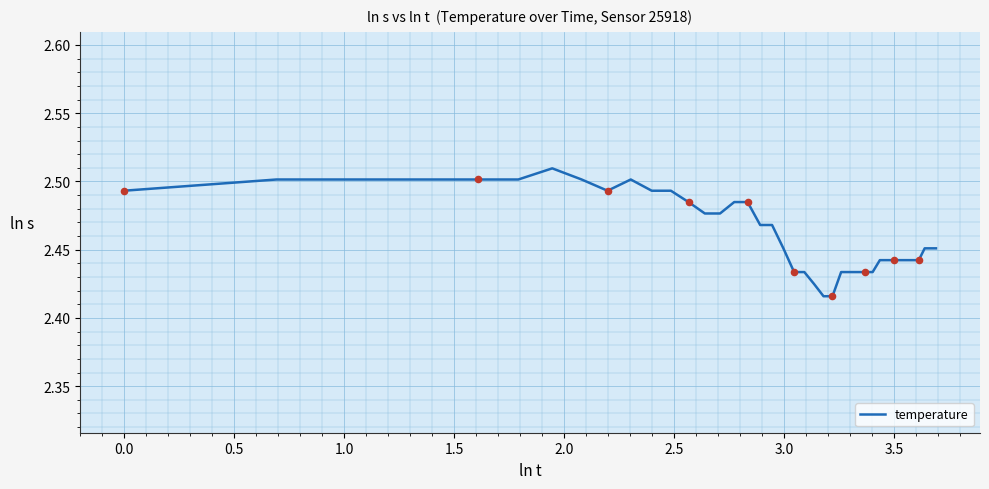

Does the chart have visible grid lines?

Yes